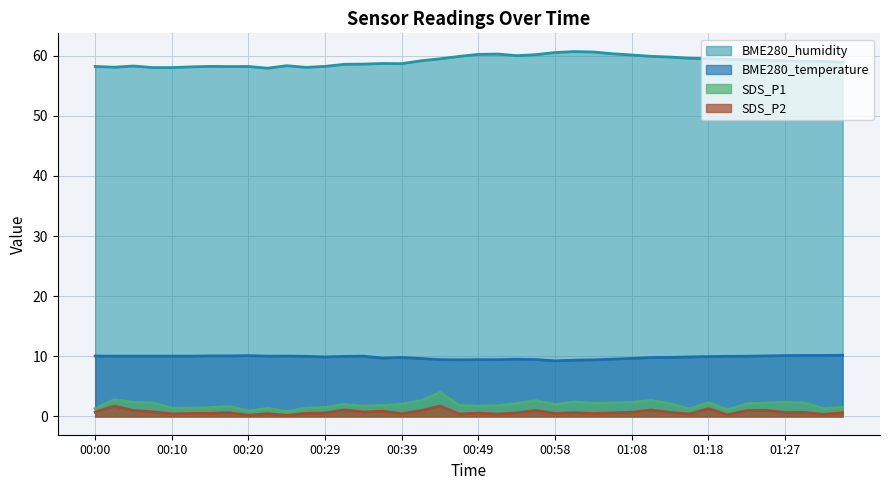

Where is the first local maximum for BME280_humidity?

00:05